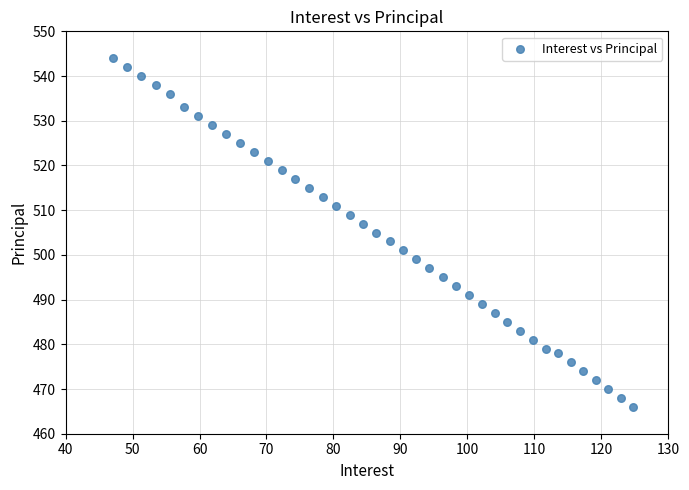

What is the range of Y values (max minus min)?

78